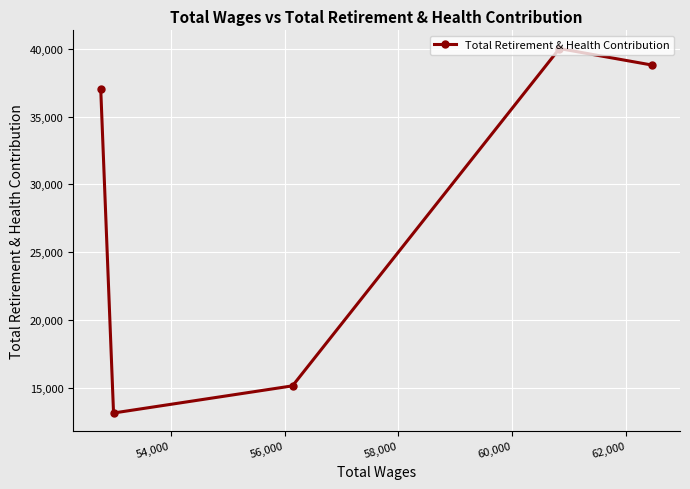

What is the difference between the second highest and minimum values?

25668